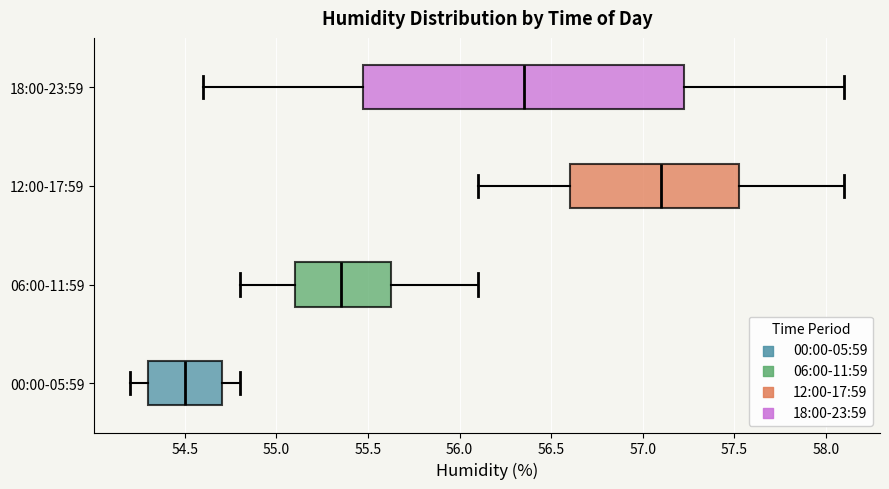

Which box's median line is the furthest to the left?

00:00-05:59